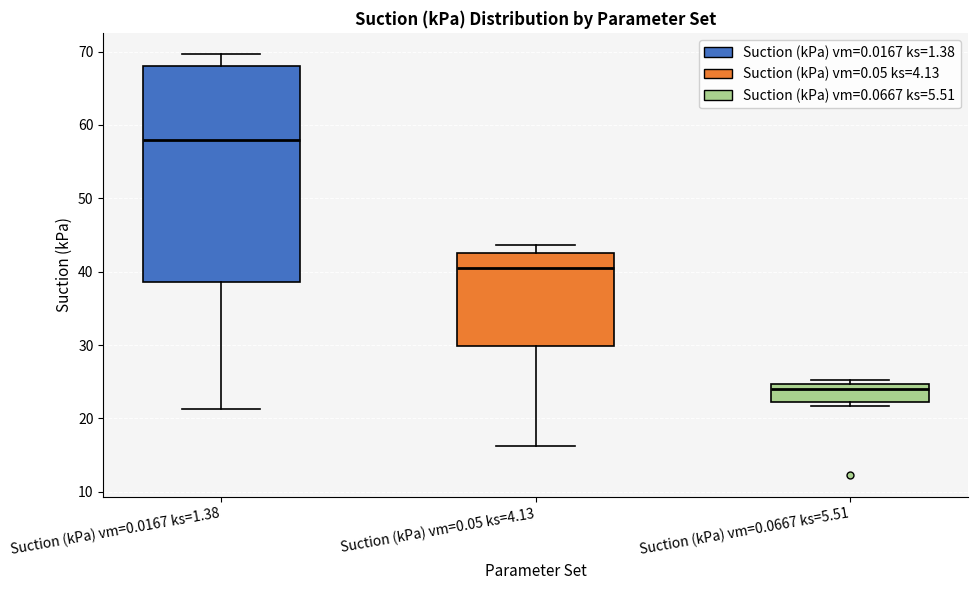

Reading left to right, read every box against the y-axis: the position of its median line, the range the box covers, and the ends of its whiskers. The values are not printed on the chart, so give them approximately, as read against the axis.

Suction (kPa) vm=0.0167 ks=1.38: median 58, box 39 to 68, whiskers 21 to 70
Suction (kPa) vm=0.05 ks=4.13: median 41, box 30 to 43, whiskers 16 to 44
Suction (kPa) vm=0.0667 ks=5.51: median 24, box 22 to 25, whiskers 22 (just below the box's lower edge) to 25 (just above the box's upper edge)